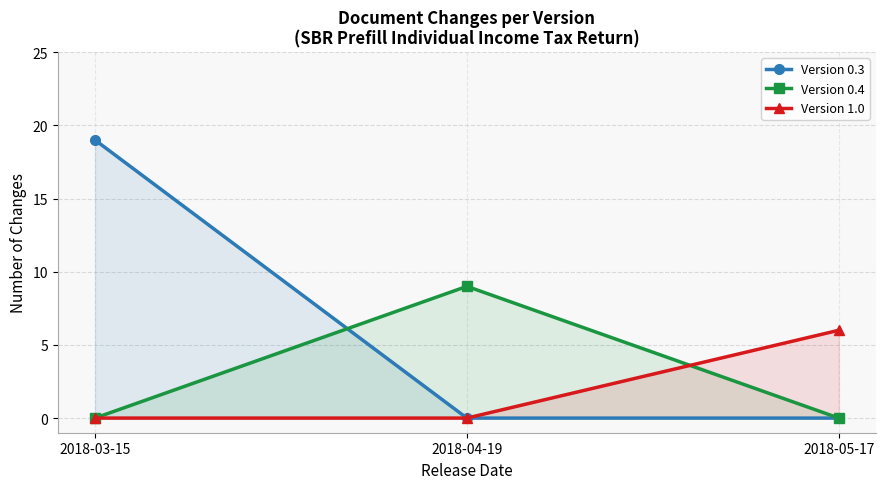

What value does the Version 0.4 series have at 2018-04-19?

9